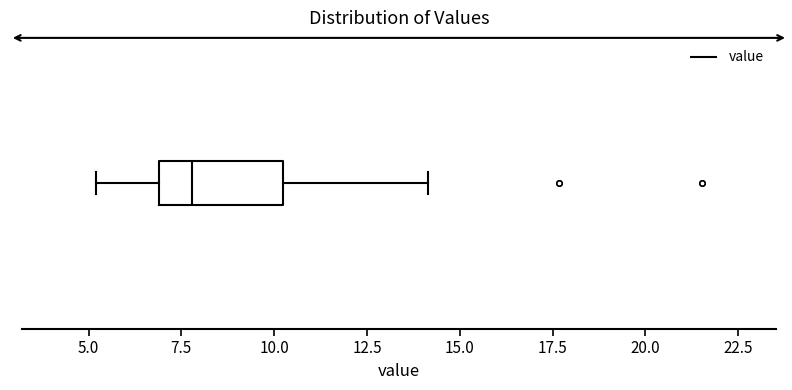

Read this box plot against the x-axis: the position of the median line, the range covered by the box, and the ends of both whiskers. The values are not printed on the chart, so give them approximately, as read against the axis.

median 8.0, box 7.0 to 10.5, whiskers 5.0 to 14.0